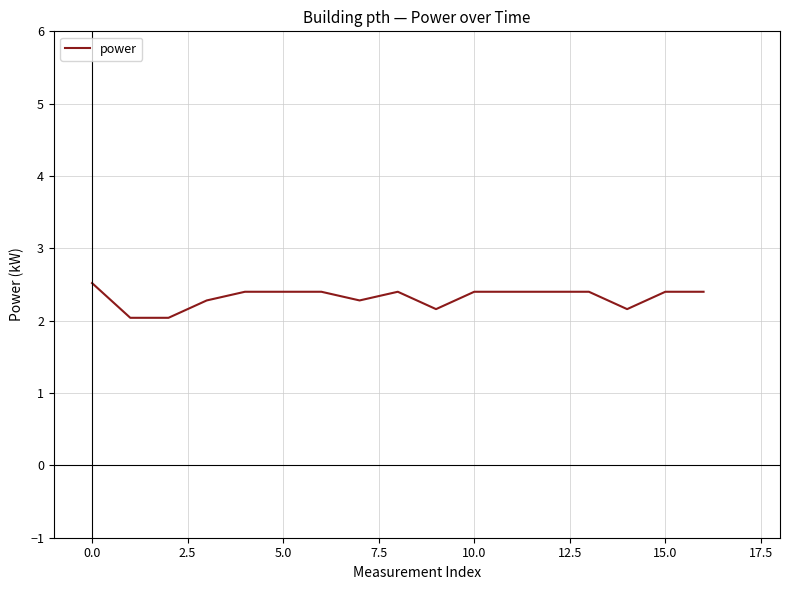

Does the chart have visible grid lines?

Yes